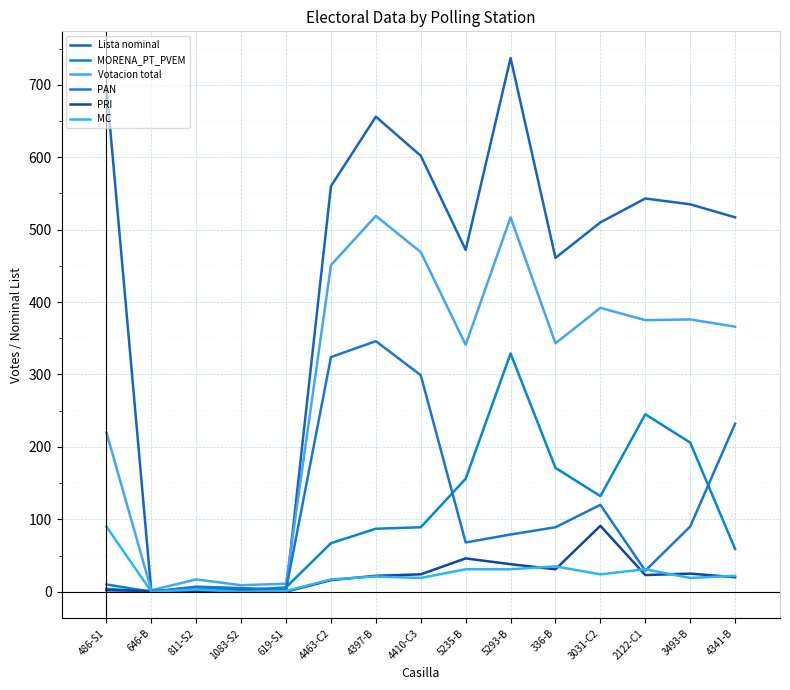

The value of PAN at 3493-B is 90. True or false?

True